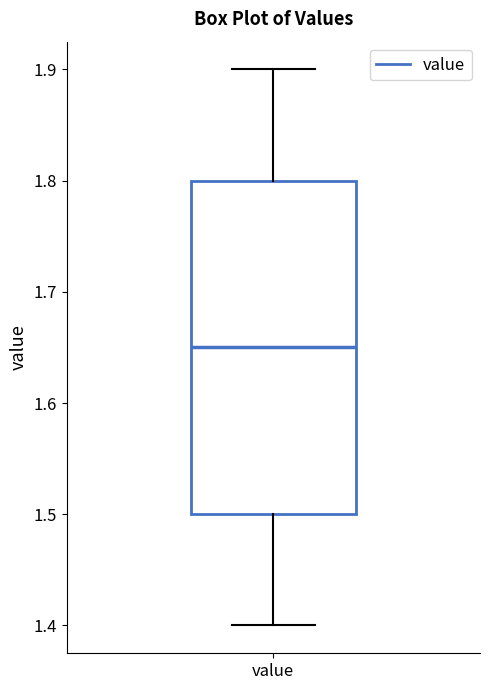

Transcribe this box plot: give where the median line is, the range the box spans, and where the two whiskers end, as read against the y-axis. The values are not printed on the chart, so give them approximately, as read against the axis.

median 1.65, box 1.50 to 1.80, whiskers 1.40 to 1.90